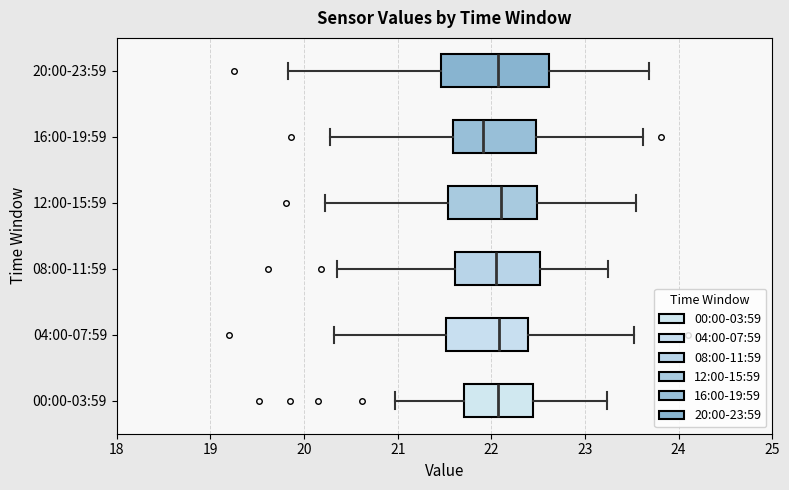

Reading bottom to top, transcribe this box plot: for each box, give where its median line is, the range the box spans, and where its two whiskers end, as read against the x-axis. The values are not printed on the chart, so give them approximately, as read against the axis.

00:00-03:59: median 22.1, box 21.7 to 22.4, whiskers 21.0 to 23.2
04:00-07:59: median 22.1, box 21.5 to 22.4, whiskers 20.3 to 23.5
08:00-11:59: median 22.0, box 21.6 to 22.5, whiskers 20.4 to 23.2
12:00-15:59: median 22.1, box 21.5 to 22.5, whiskers 20.2 to 23.5
16:00-19:59: median 21.9, box 21.6 to 22.5, whiskers 20.3 to 23.6
20:00-23:59: median 22.1, box 21.5 to 22.6, whiskers 19.8 to 23.7